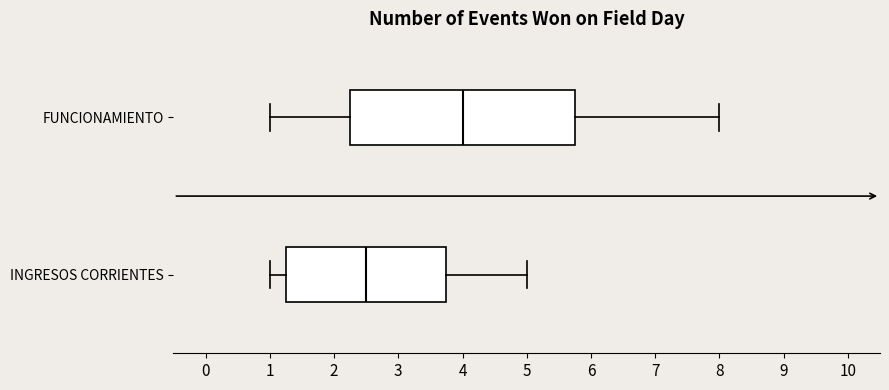

Reading bottom to top, read every box against the x-axis: the position of its median line, the range the box covers, and the ends of its whiskers. The values are not printed on the chart, so give them approximately, as read against the axis.

INGRESOS CORRIENTES: median 2.5, box 1.3 to 3.8, whiskers 1.0 to 5.0
FUNCIONAMIENTO: median 4.0, box 2.3 to 5.8, whiskers 1.0 to 8.0